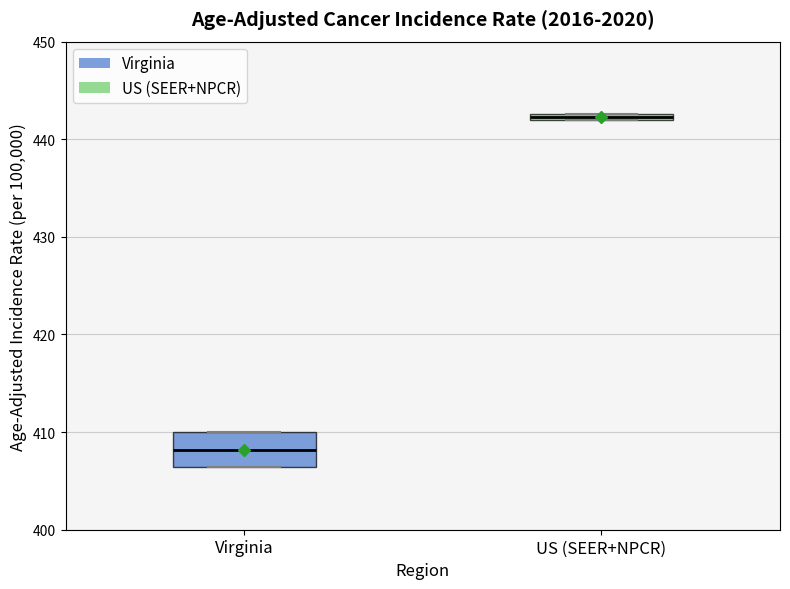

Comparing the boxes themselves (not the whiskers), which one is the tallest?

Virginia